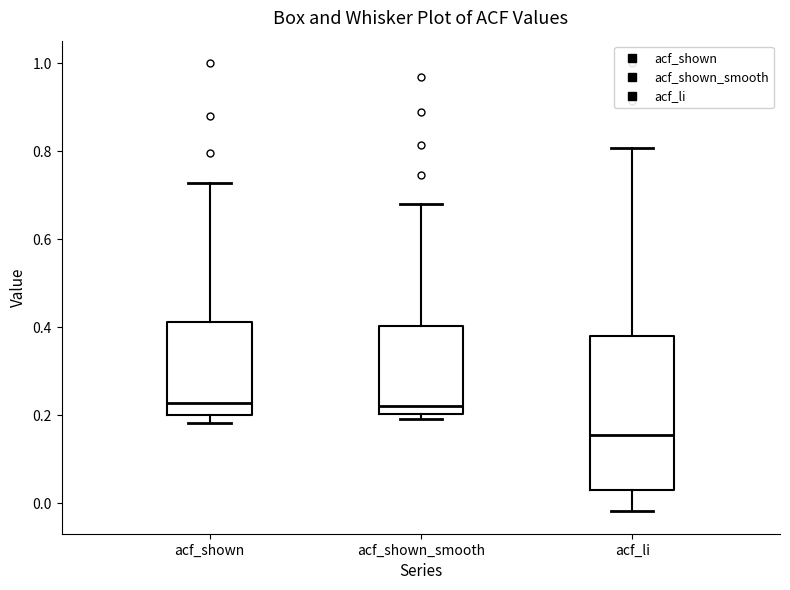

Reading left to right, transcribe this box plot: for each box, give where its median line is, the range the box spans, and where its two whiskers end, as read against the y-axis. The values are not printed on the chart, so give them approximately, as read against the axis.

acf_shown: median 0.22, box 0.20 to 0.42, whiskers 0.18 to 0.72
acf_shown_smooth: median 0.22, box 0.20 to 0.40, whiskers 0.20 (just below the box's lower edge) to 0.68
acf_li: median 0.16, box 0.04 to 0.38, whiskers -0.02 to 0.80